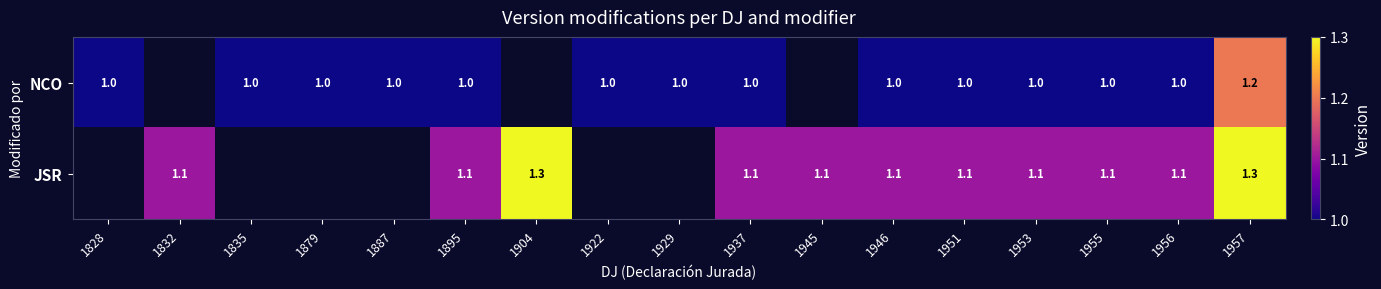

The value of JSR at 1956 is 0.5. True or false?

False